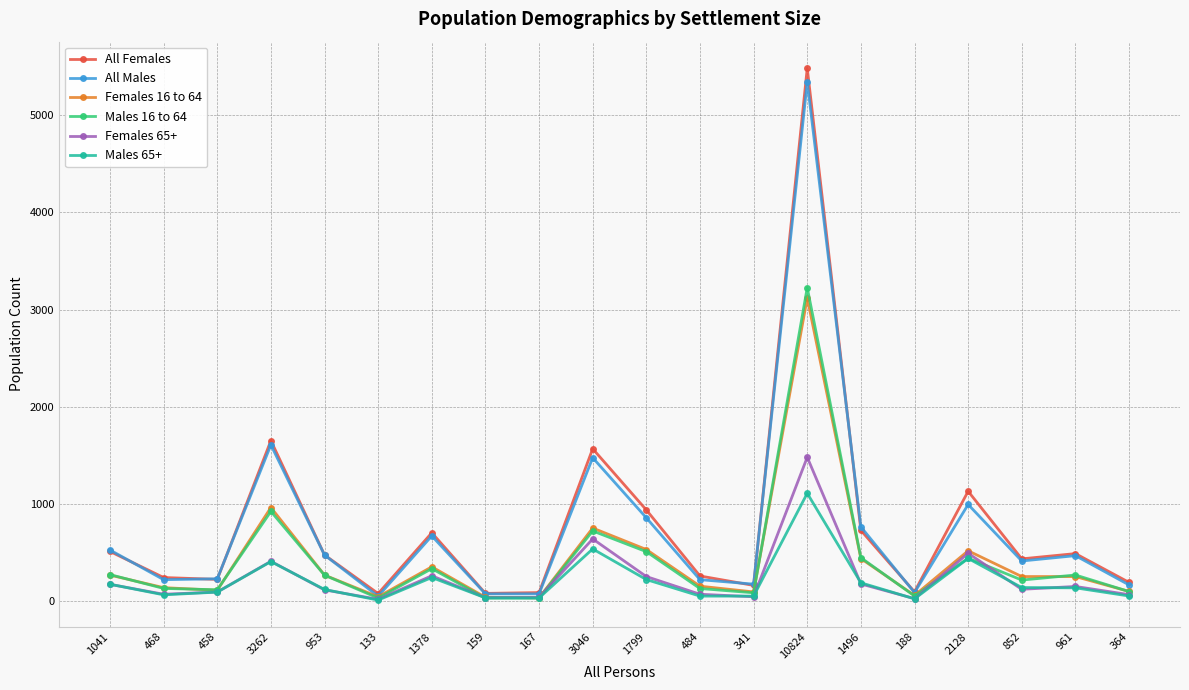

What is the approximate value of Females 16 to 64 at 2128?

520